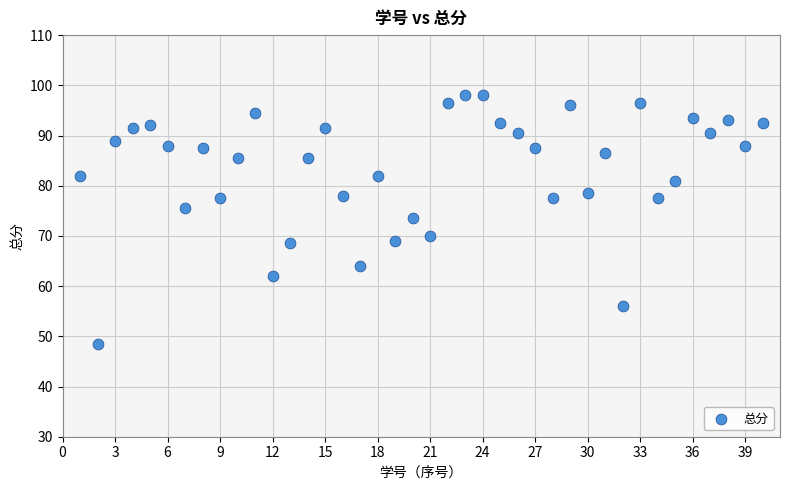

What is the range of Y values (max minus min)?

49.5